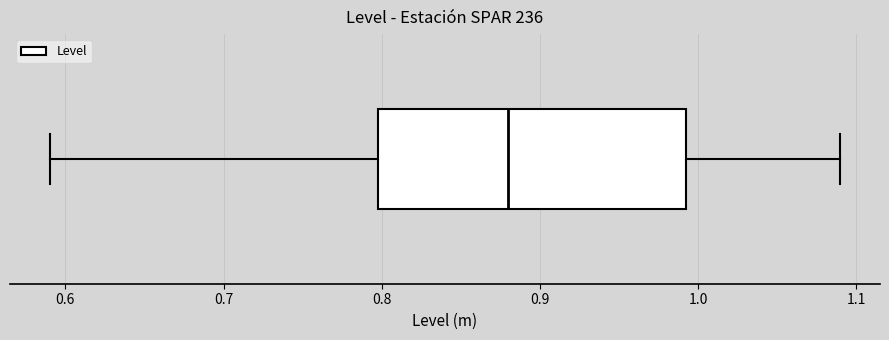

Read this box plot against the x-axis: the position of the median line, the range covered by the box, and the ends of both whiskers. The values are not printed on the chart, so give them approximately, as read against the axis.

median 0.88, box 0.80 to 0.99, whiskers 0.59 to 1.09